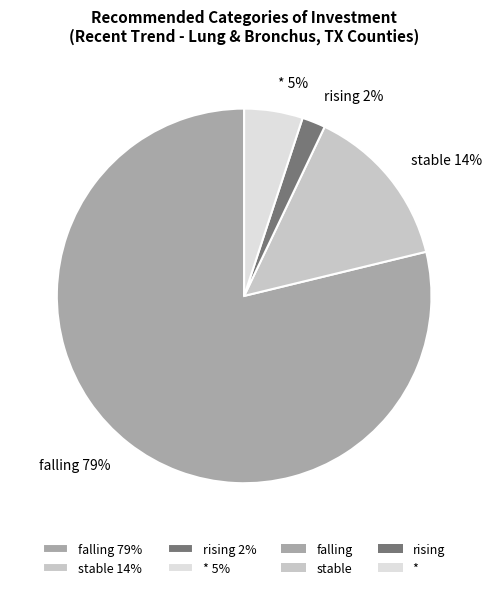

Is it true that falling is 79% of the pie?

True